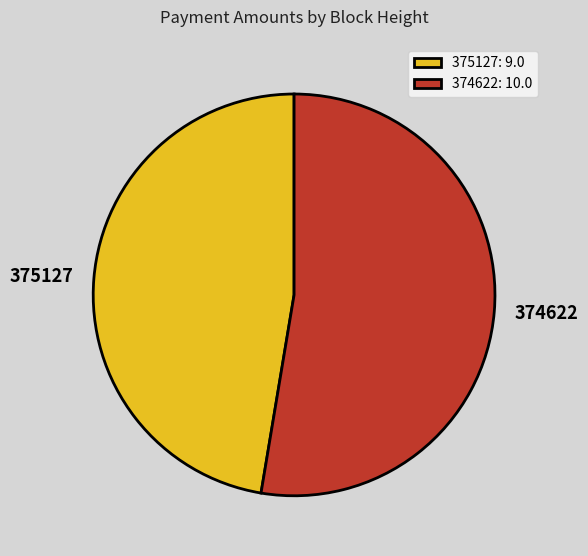

Is the sum of 375127 and 374622 greater than half?

Yes